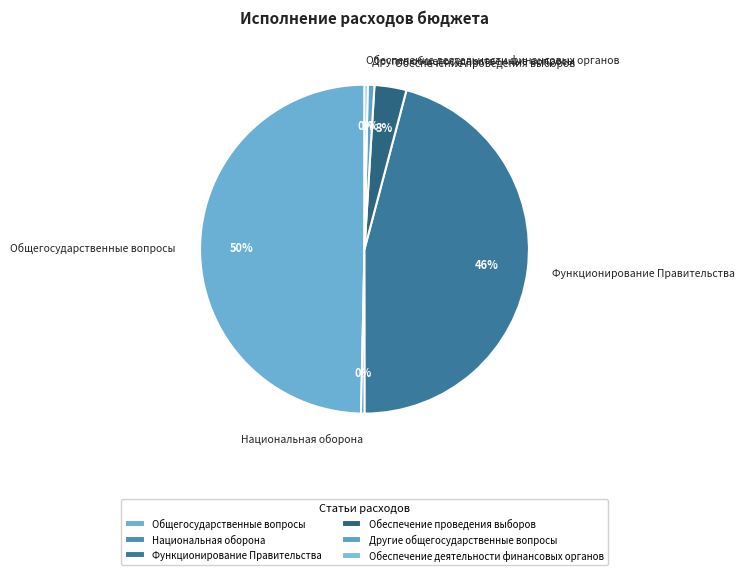

Do Другие общегосударственные вопросы and Обеспечение проведения выборов together represent more than half of the pie?

No